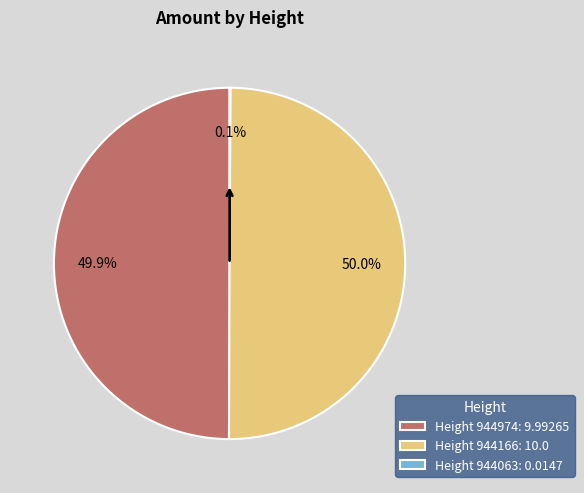

What percentage do Height 944166: 10.0 and Height 944974: 9.99265 together represent?

99.9%